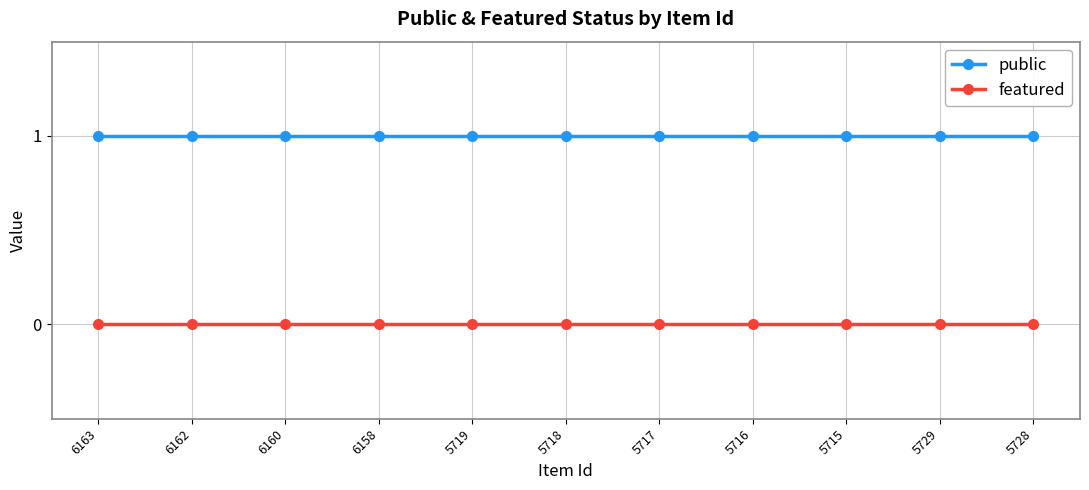

List the series in order of their peak value, highest first.

public, featured